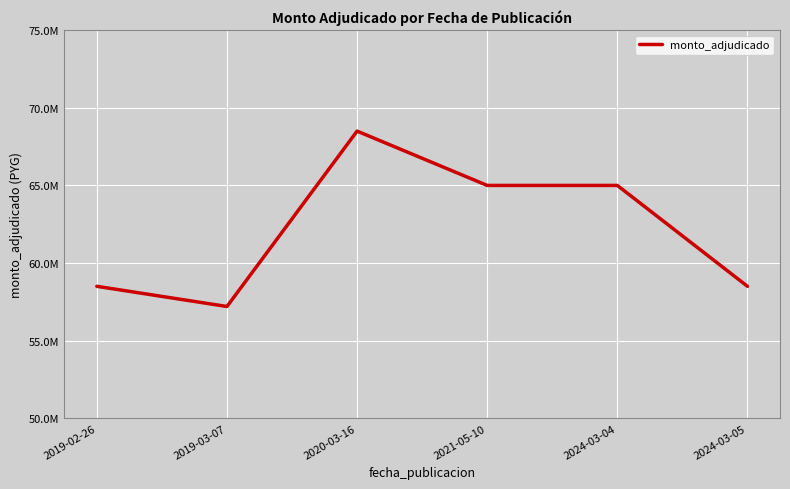

How many points are lower than both their immediate neighbors (excluding endpoints)?

1